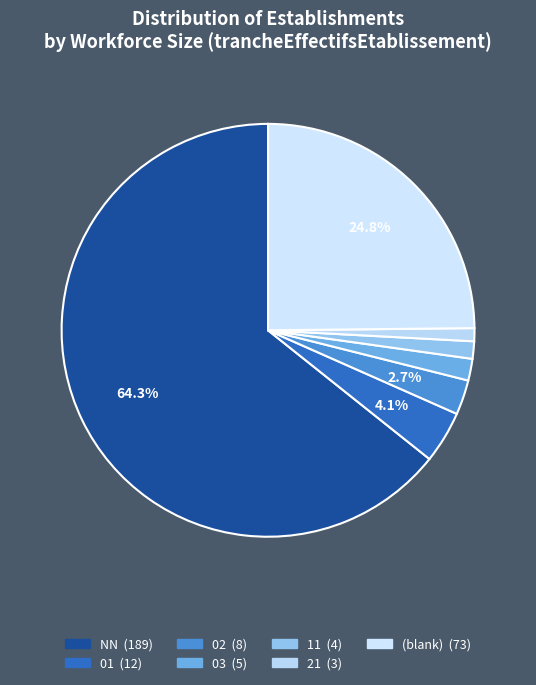

How many segments does this pie chart have?

7